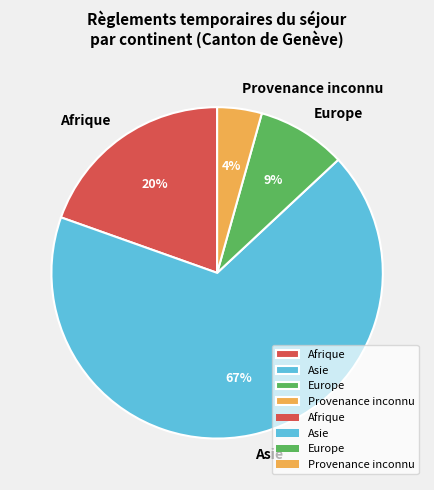

How many segments does this pie chart have?

4